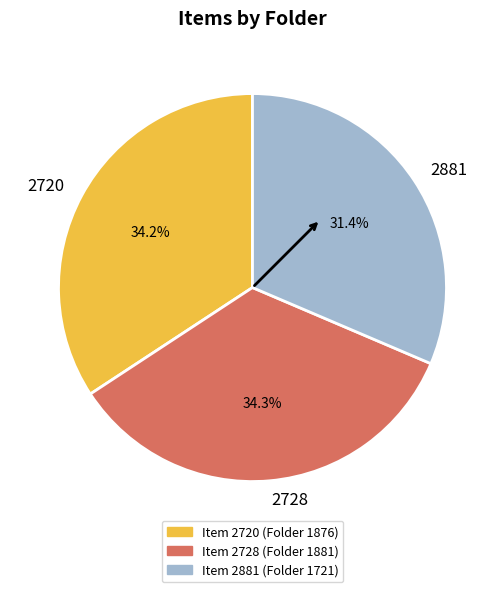

How many segments does this pie chart have?

3